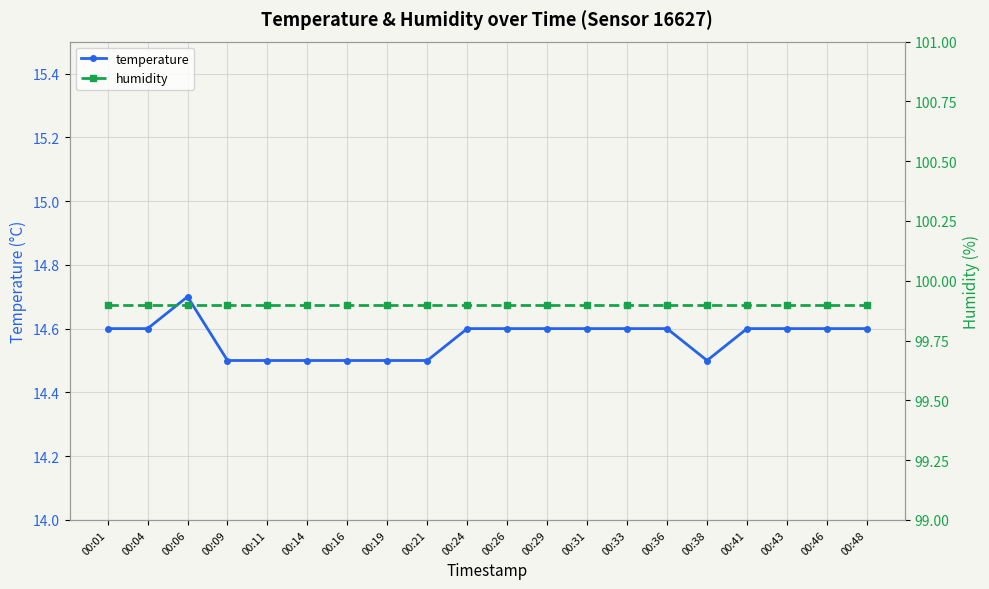

True or false: humidity and temperature cross at least once.

False